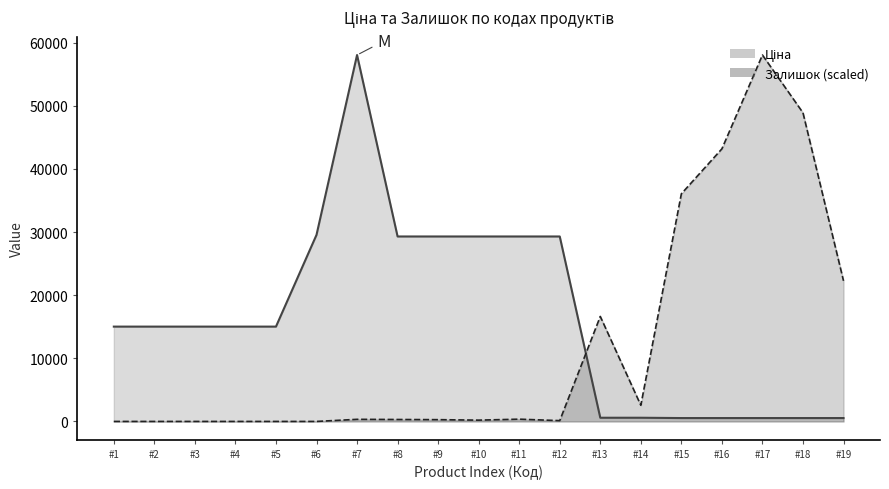

The value of Залишок at #3 is 18313.7. True or false?

False